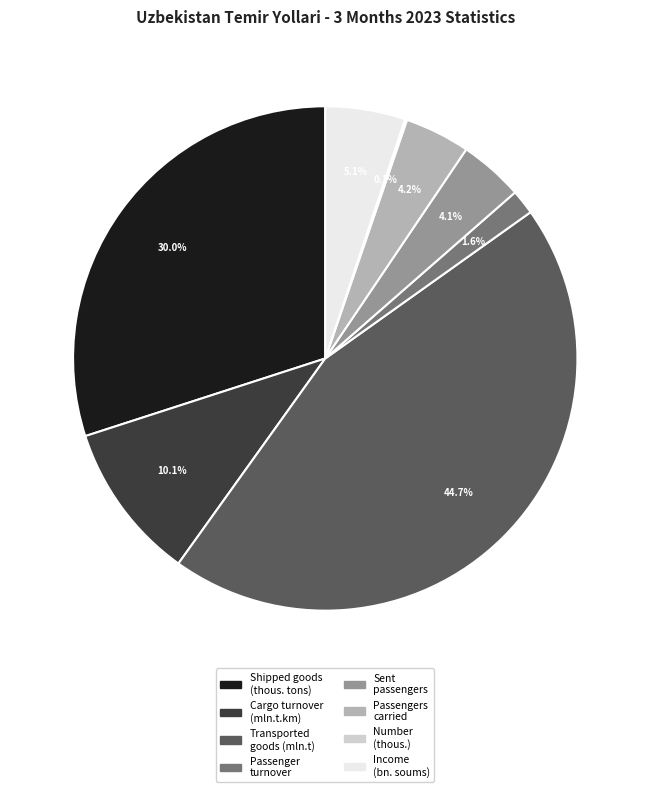

Does any single category account for the majority?

No